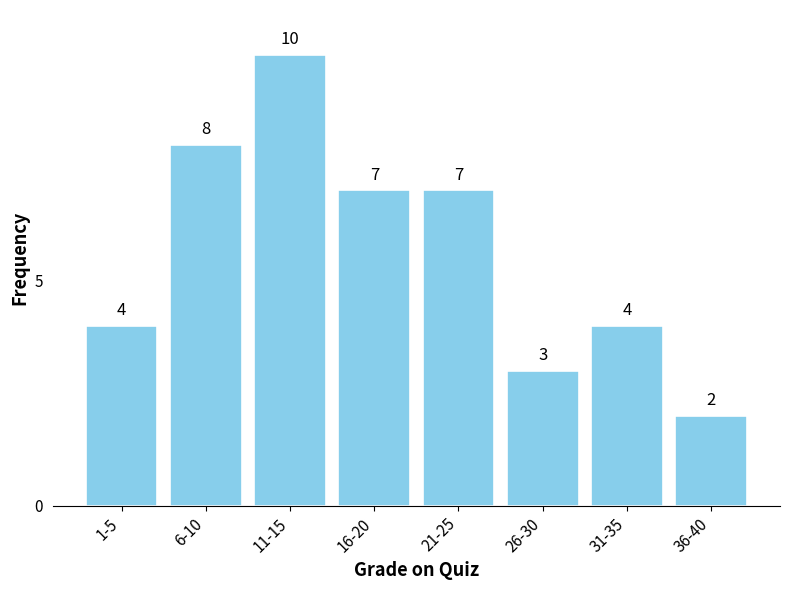

Reading left to right, list all the values displayed in this chart.

4	8	10	7	7	3	4	2